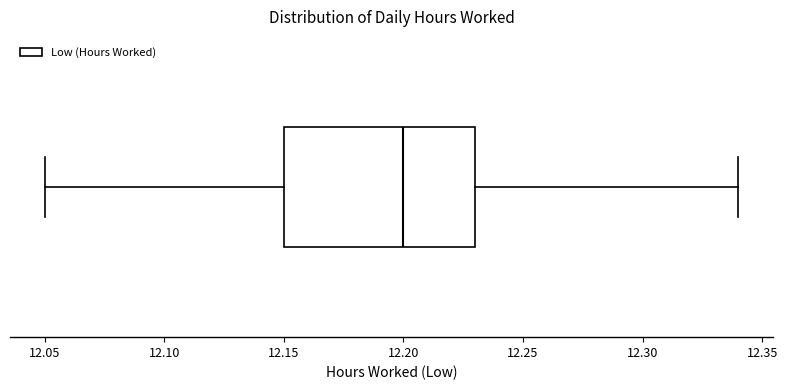

Where does the right whisker of the box end on the x-axis? The values are not printed on the chart, so give them approximately, as read against the axis.

12.34